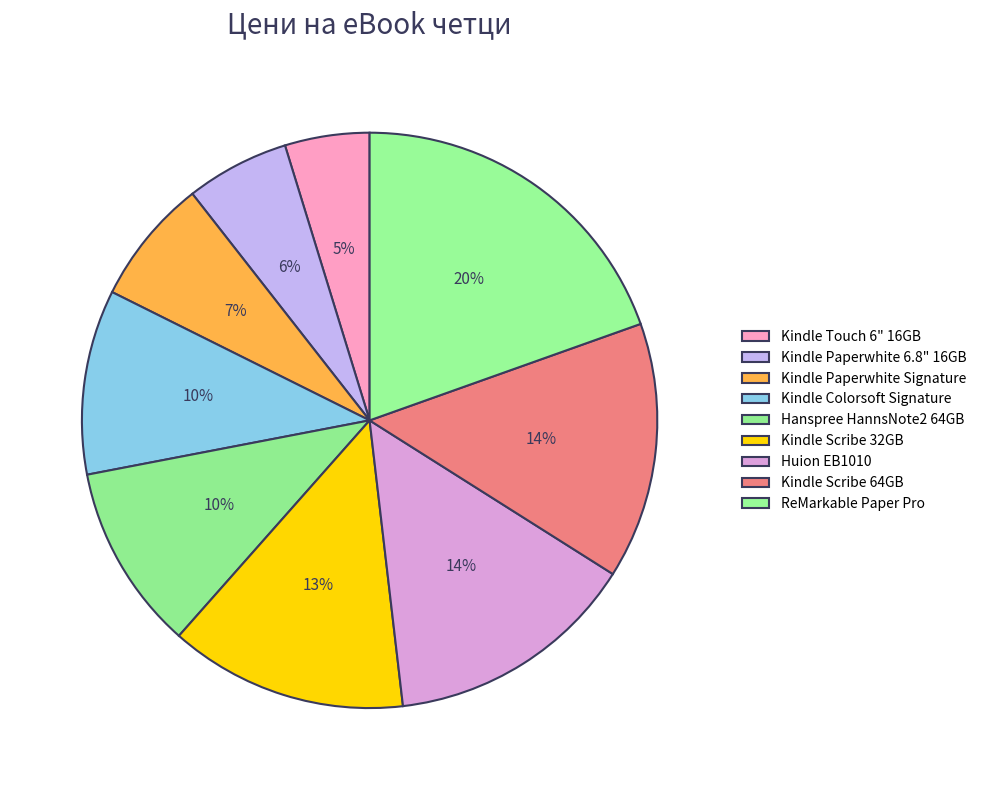

How many slices are in this pie chart?

9